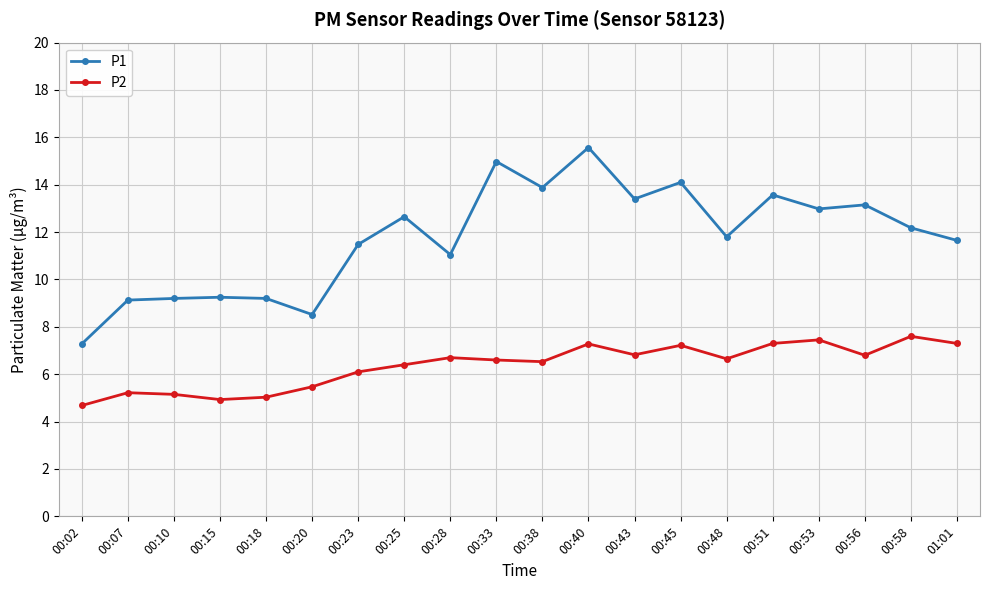

Which series has the widest spread of values?

P1